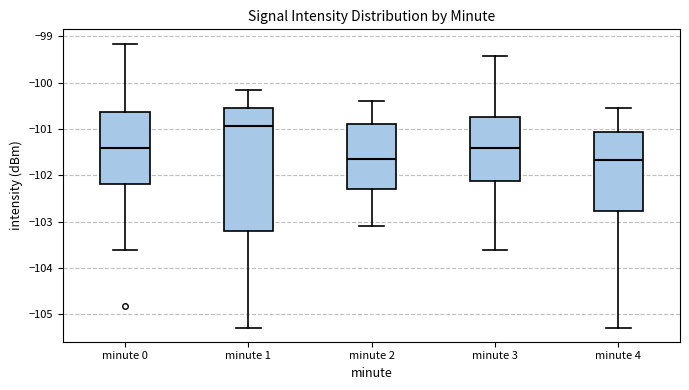

Reading left to right, read every box against the y-axis: the position of its median line, the range the box covers, and the ends of its whiskers. The values are not printed on the chart, so give them approximately, as read against the axis.

minute 0: median -101.4, box -102.2 to -100.6, whiskers -103.6 to -99.2
minute 1: median -100.9, box -103.2 to -100.5, whiskers -105.3 to -100.2
minute 2: median -101.6, box -102.3 to -100.9, whiskers -103.1 to -100.4
minute 3: median -101.4, box -102.1 to -100.7, whiskers -103.6 to -99.4
minute 4: median -101.7, box -102.8 to -101.1, whiskers -105.3 to -100.5